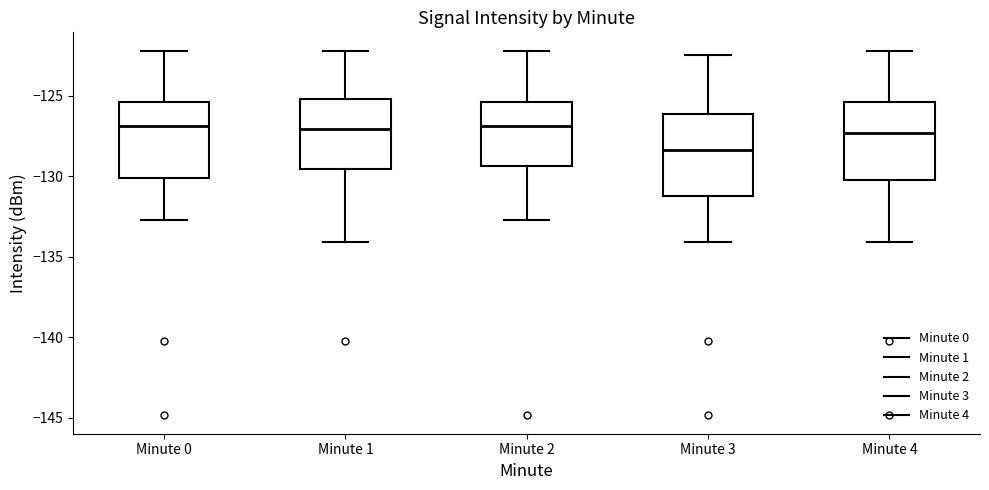

Reading left to right, transcribe this box plot: for each box, give where its median line is, the range the box spans, and where its two whiskers end, as read against the y-axis. The values are not printed on the chart, so give them approximately, as read against the axis.

Minute 0: median -127.0, box -130.0 to -125.5, whiskers -132.5 to -122.0
Minute 1: median -127.0, box -129.5 to -125.0, whiskers -134.0 to -122.0
Minute 2: median -127.0, box -129.5 to -125.5, whiskers -132.5 to -122.0
Minute 3: median -128.5, box -131.0 to -126.0, whiskers -134.0 to -122.5
Minute 4: median -127.5, box -130.0 to -125.5, whiskers -134.0 to -122.0